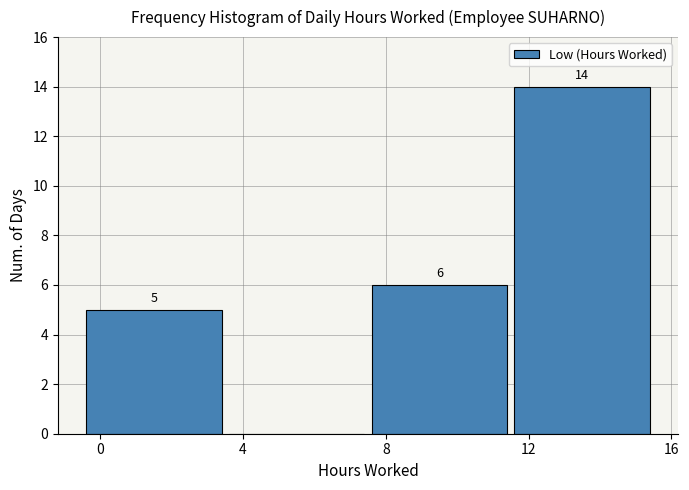

Reading left to right, list all the values displayed in this chart.

0=5	4=0	8=6	12=14